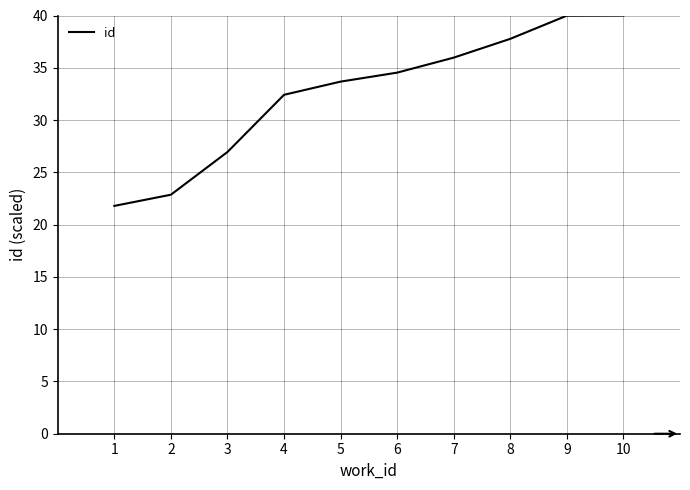

What is the ratio of the value at 2 to the value at 3?

0.8